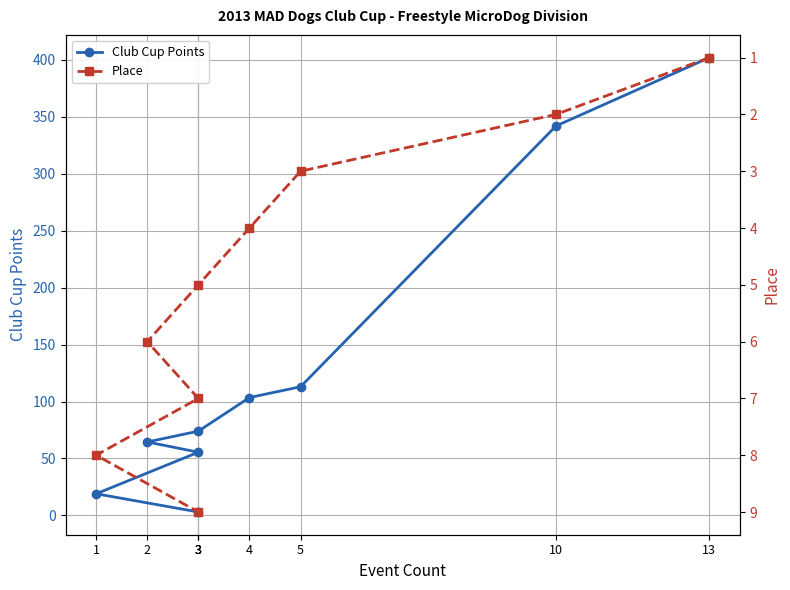

At which category is the sum across all series the highest?

13